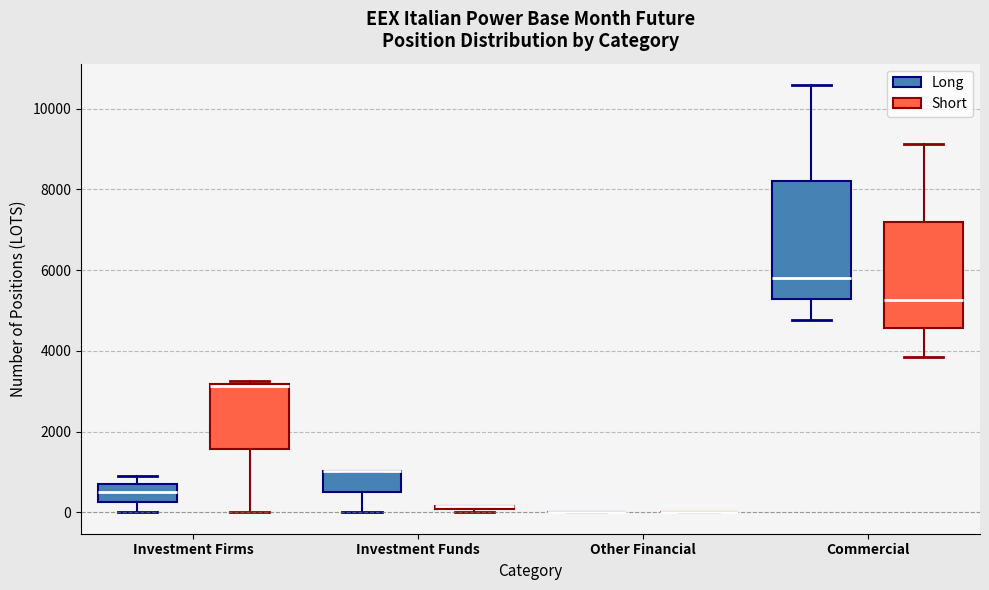

Where is the lower edge of the box for Investment Funds (Long) on the y-axis? The values are not printed on the chart, so give them approximately, as read against the axis.

600